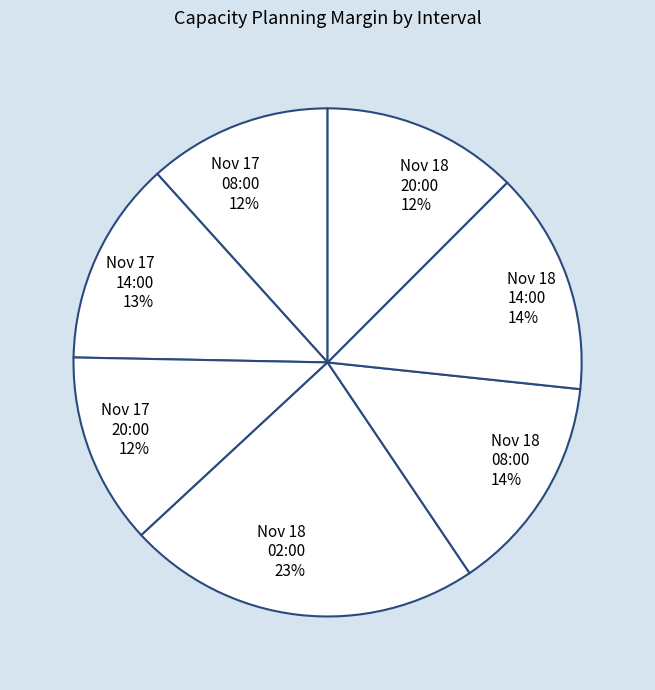

The Nov 17 14:00 slice represents 13% of the pie. True or false?

True